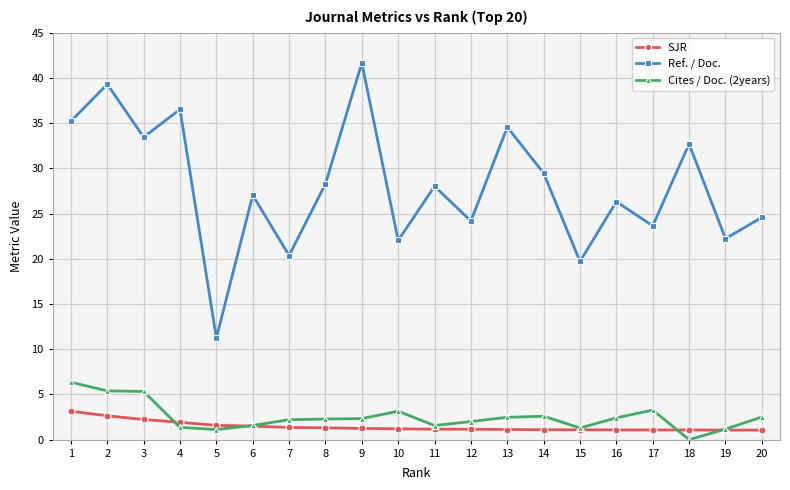

At 13, list the series in order from smallest to largest.

SJR, Cites / Doc. (2years), Ref. / Doc.